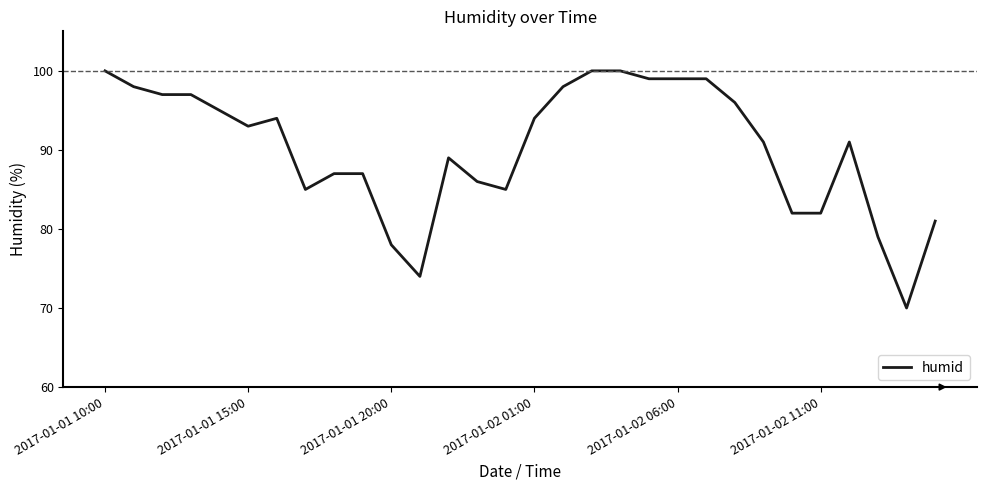

What is the difference between the maximum and minimum values?

30